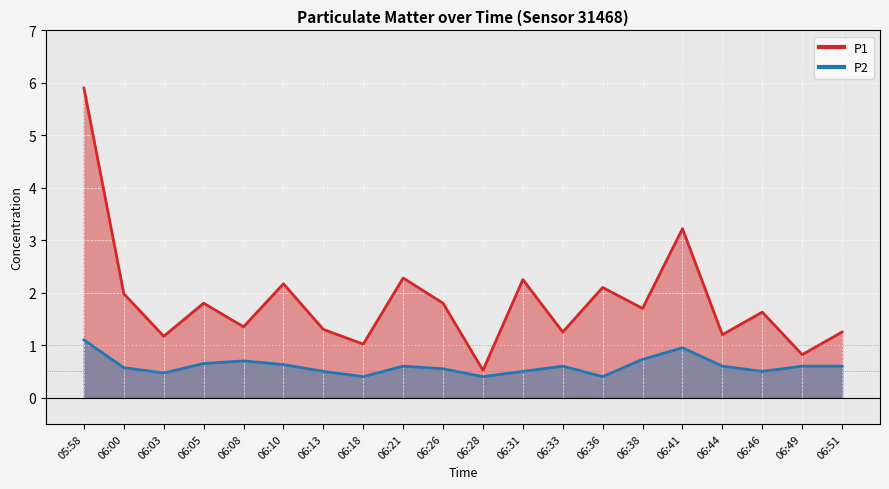

How many lines are shown in the chart?

2